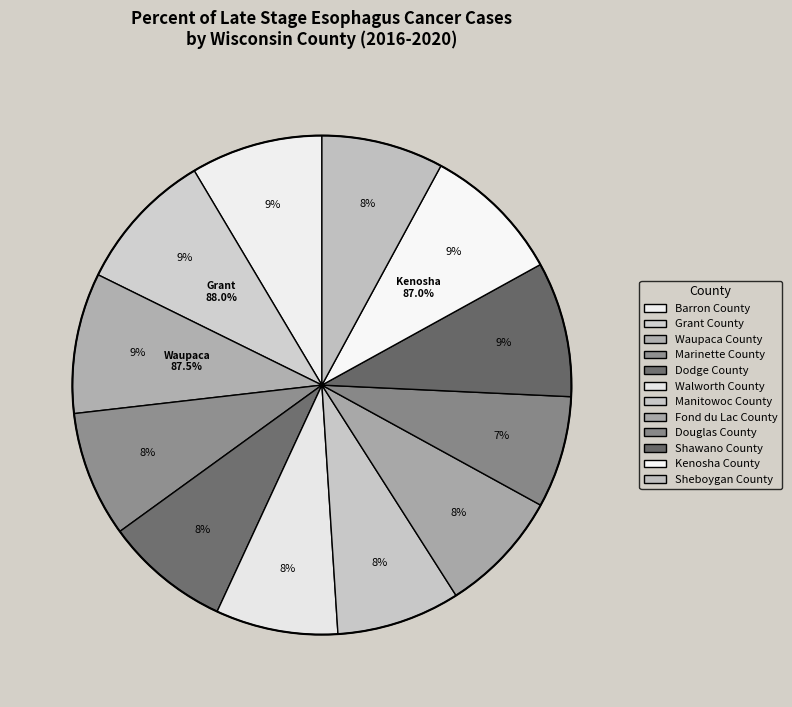

Which category has the smallest portion of the pie?

Douglas County